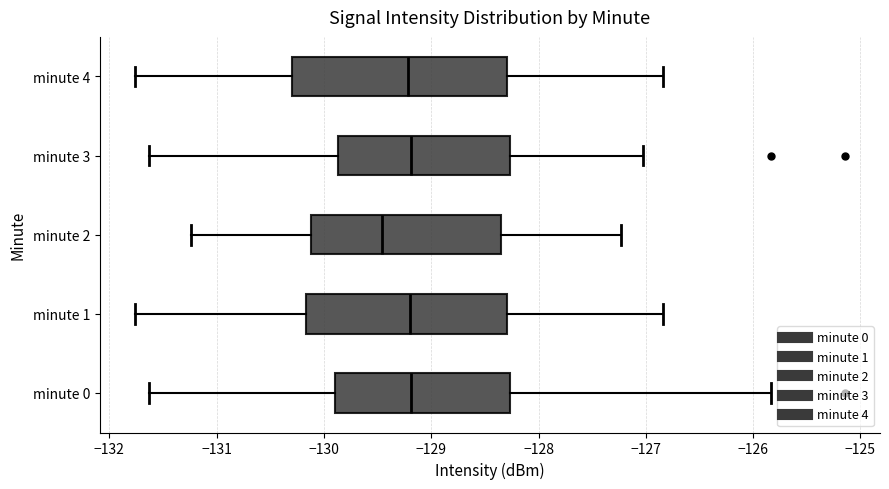

Reading bottom to top, transcribe this box plot: for each box, give where its median line is, the range the box spans, and where its two whiskers end, as read against the x-axis. The values are not printed on the chart, so give them approximately, as read against the axis.

minute 0: median -129.2, box -129.9 to -128.3, whiskers -131.6 to -125.8
minute 1: median -129.2, box -130.2 to -128.3, whiskers -131.8 to -126.8
minute 2: median -129.5, box -130.1 to -128.3, whiskers -131.2 to -127.2
minute 3: median -129.2, box -129.9 to -128.3, whiskers -131.6 to -127.0
minute 4: median -129.2, box -130.3 to -128.3, whiskers -131.8 to -126.8